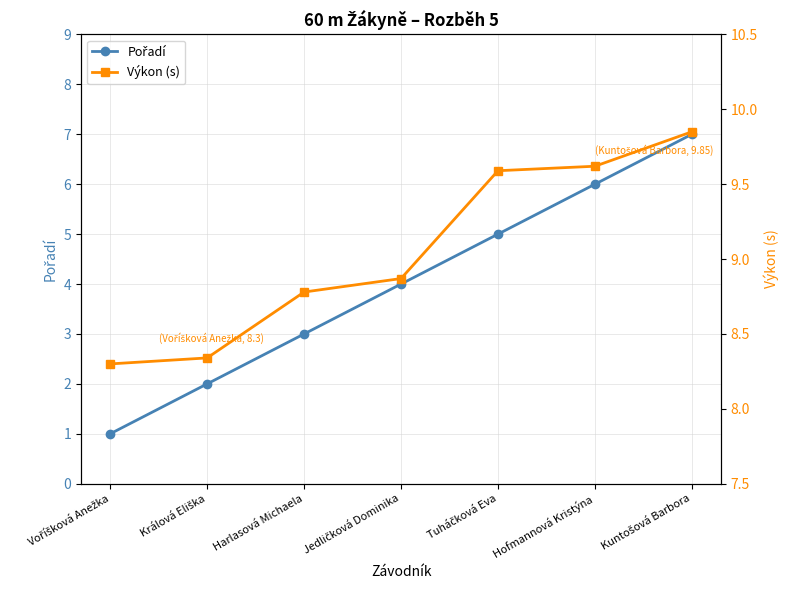

List the series in order of their peak value, lowest first.

Pořadí, Výkon (s)